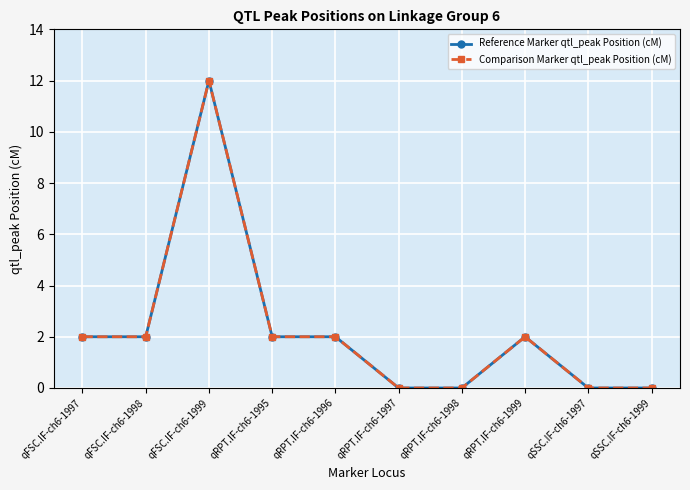

At which category is the sum across all series the highest?

qFSC.IF-ch6-1999